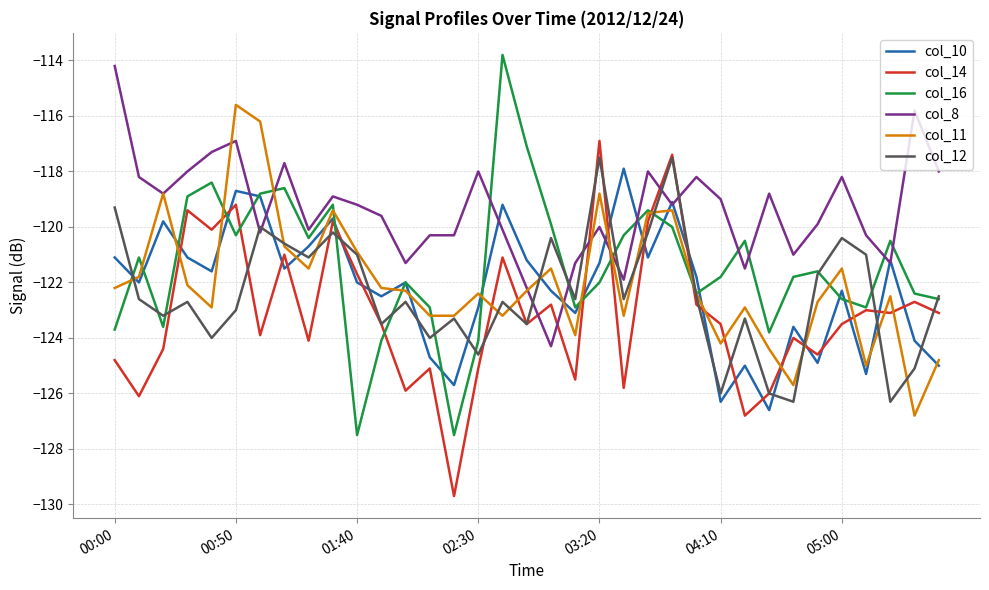

Which series has the widest spread of values?

col_16